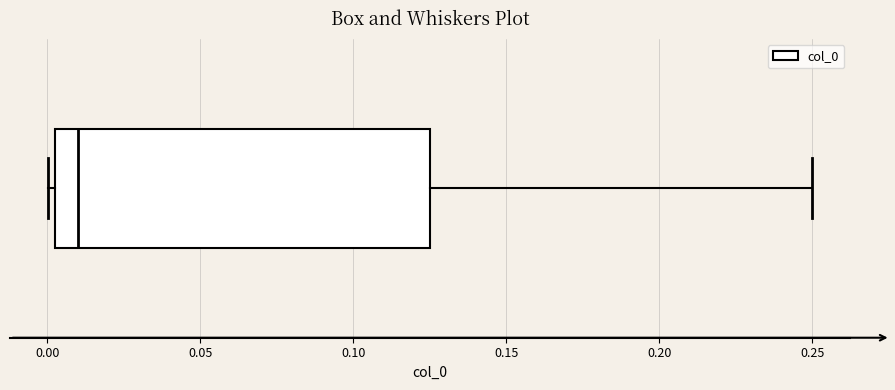

Transcribe this box plot: give where the median line is, the range the box spans, and where the two whiskers end, as read against the x-axis. The values are not printed on the chart, so give them approximately, as read against the axis.

median 0.010, box 0.005 to 0.125, whiskers 0.000 to 0.250